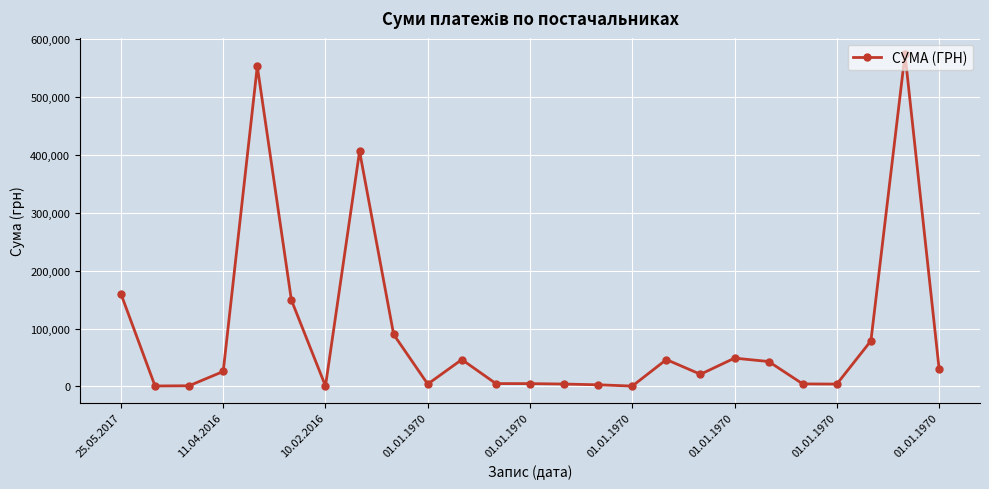

True or false: there are more than 2 points higher than both neighbors.

True